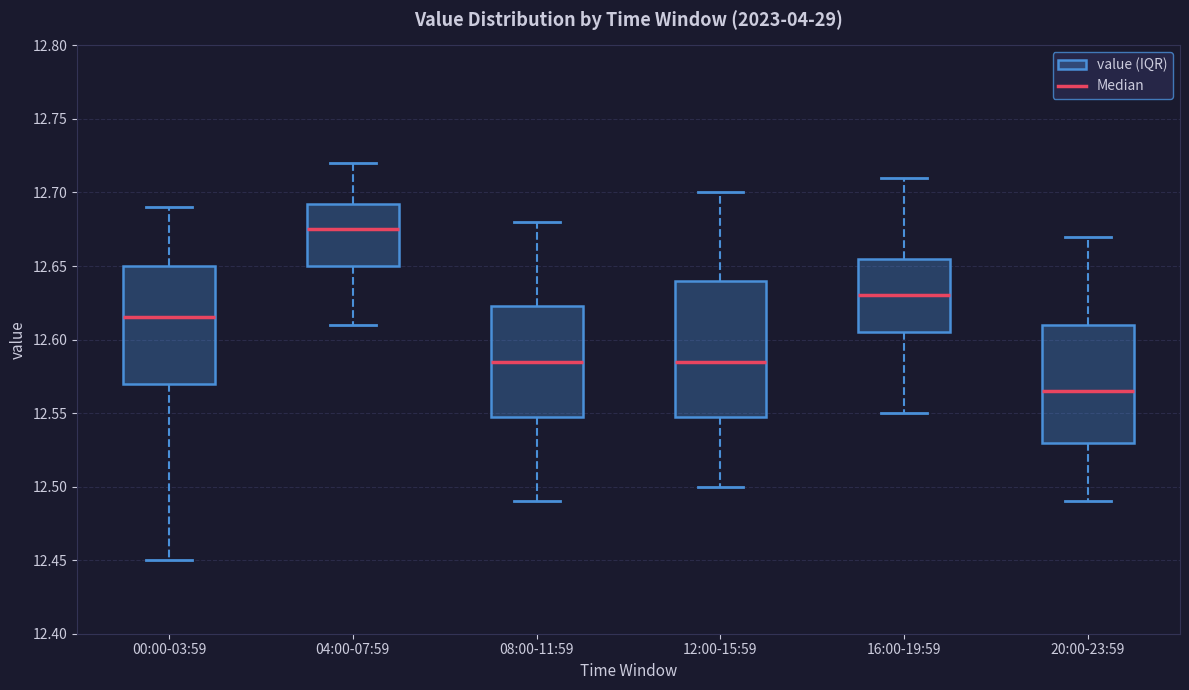

Which box's median line is the highest?

04:00-07:59